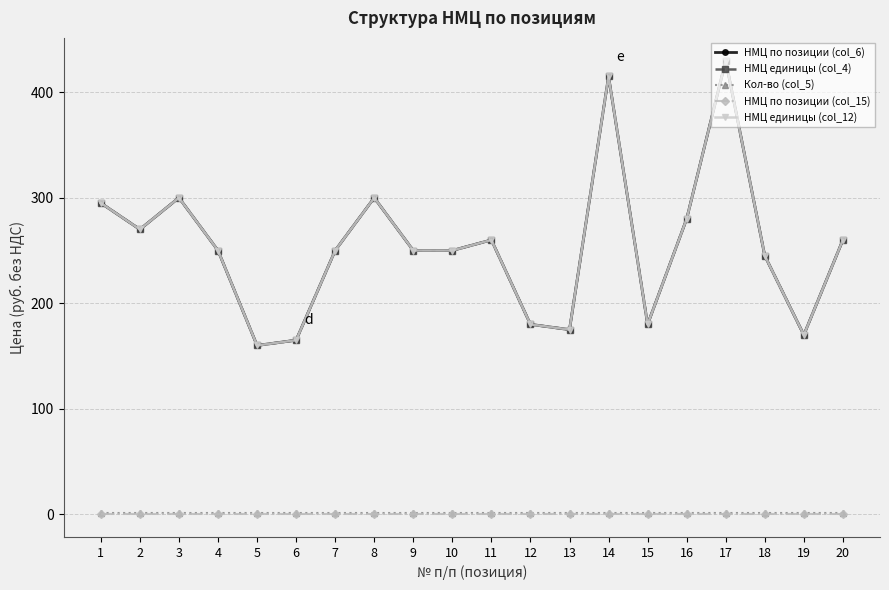

Does the chart display data point markers on the line(s)?

Yes